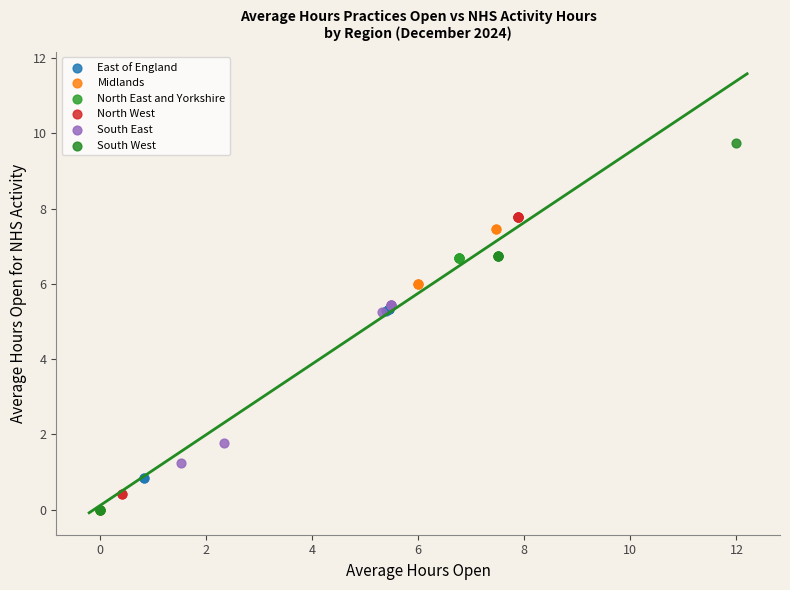

Which series has the largest Y range (max minus min)?

South West